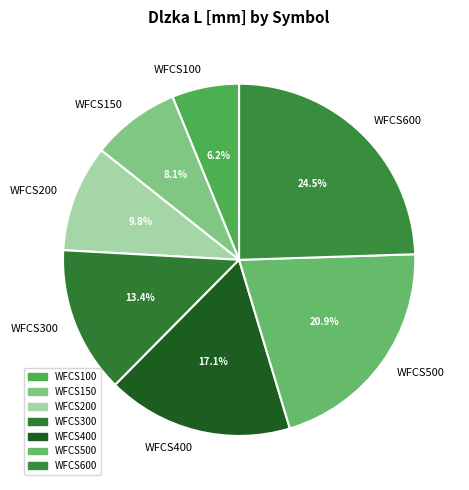

Which category has the biggest portion of the pie?

WFCS600